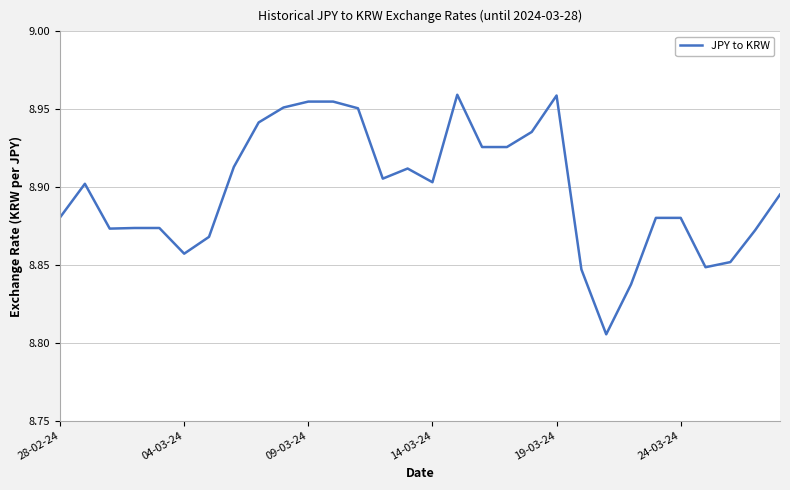

The chart shows a value of 11.6 at 14-03-24. True or false?

False